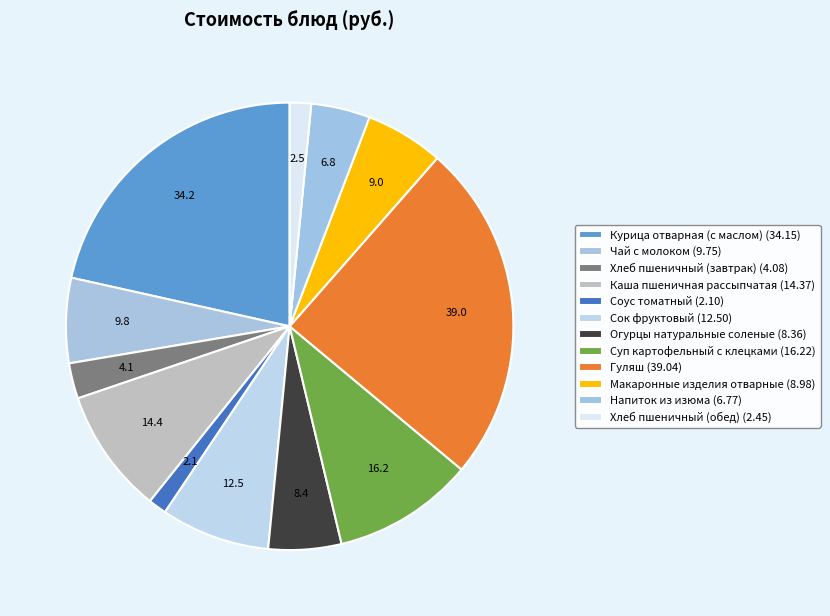

What is the ratio of the value at Хлеб пшеничный (завтрак) to the value at Курица отварная (с маслом)?

0.1